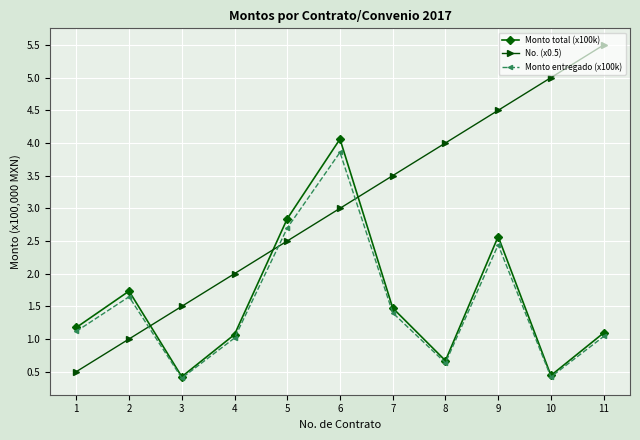

How many times do Monto total (x100k) and No. (x0.5) cross each other?

3